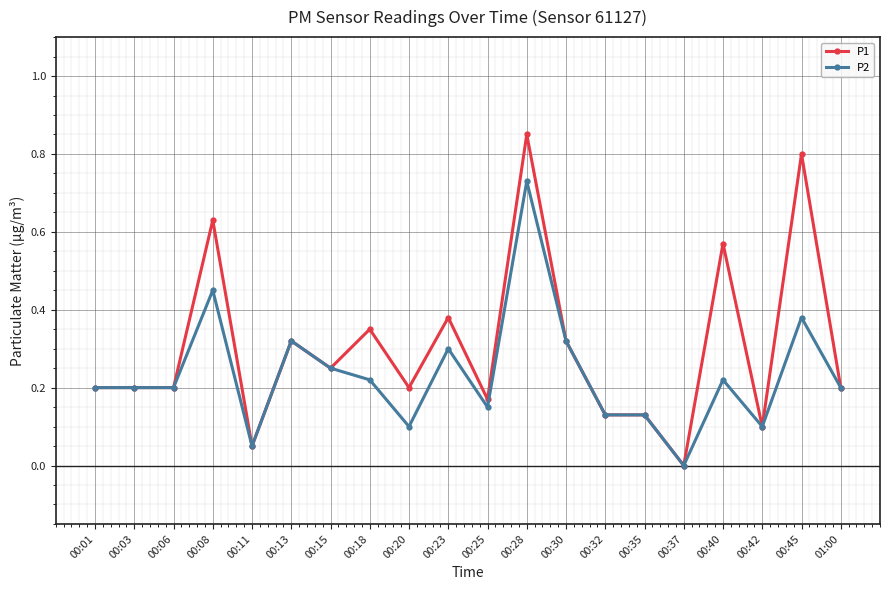

Between 00:23 and 00:25, which series saw the biggest shift?

P1